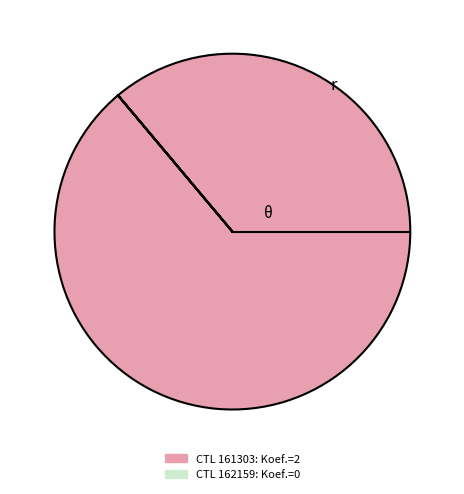

Does any single category account for the majority?

Yes